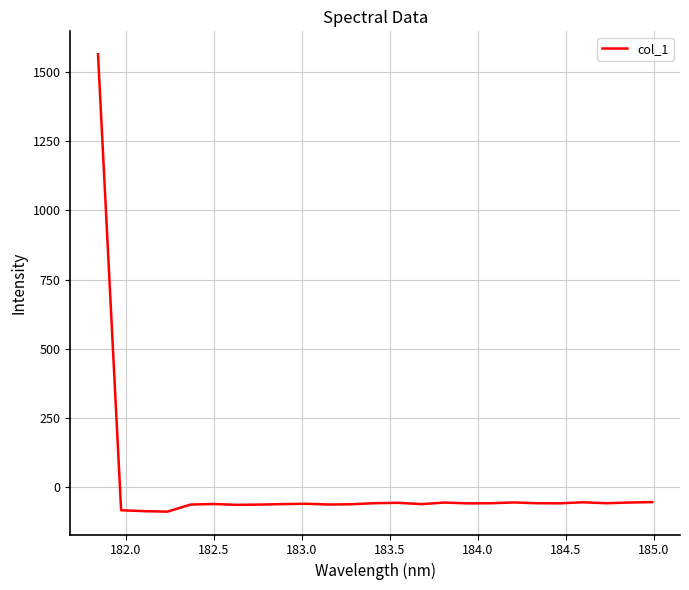

What is the difference between the maximum and minimum values?

1651.9